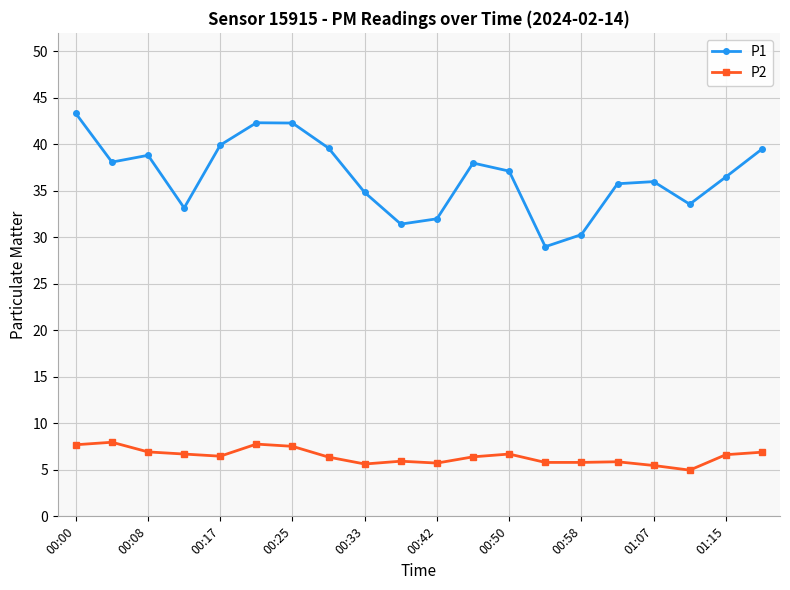

Which series has the widest spread of values?

P1